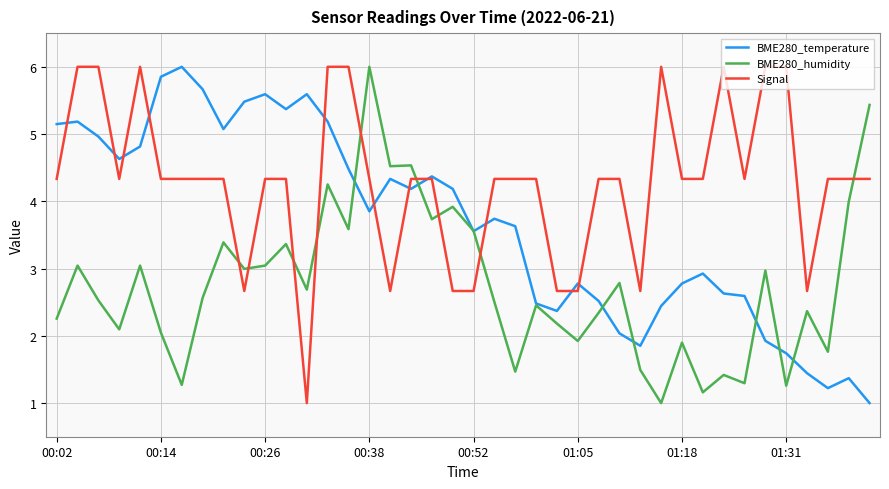

What is the maximum value shown in the chart?

6.0